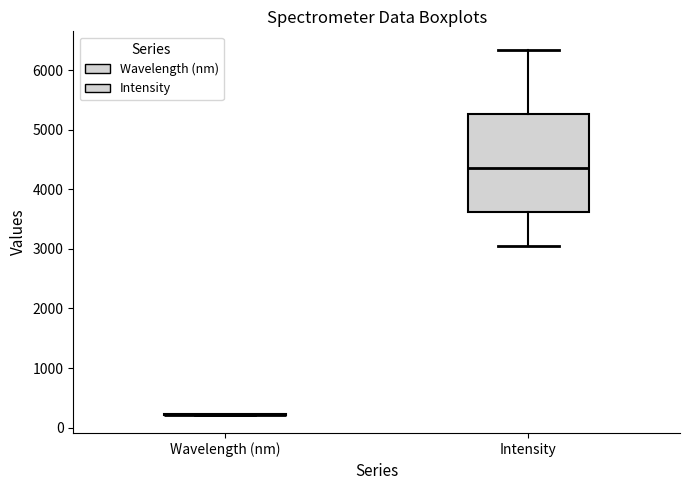

Where does the upper whisker of the box for Intensity end on the y-axis? The values are not printed on the chart, so give them approximately, as read against the axis.

6300